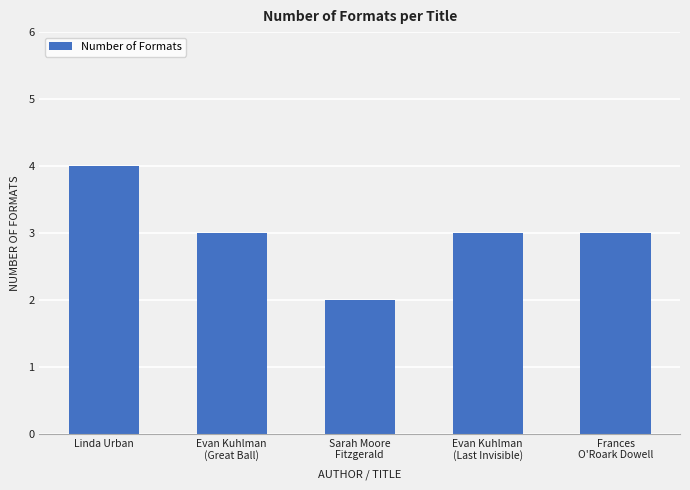

Reading left to right, extract all data points from this chart.

Linda Urban=4	Evan Kuhlman
(Great Ball)=3	Sarah Moore
Fitzgerald=2	Evan Kuhlman
(Last Invisible)=3	Frances
O'Roark Dowell=3